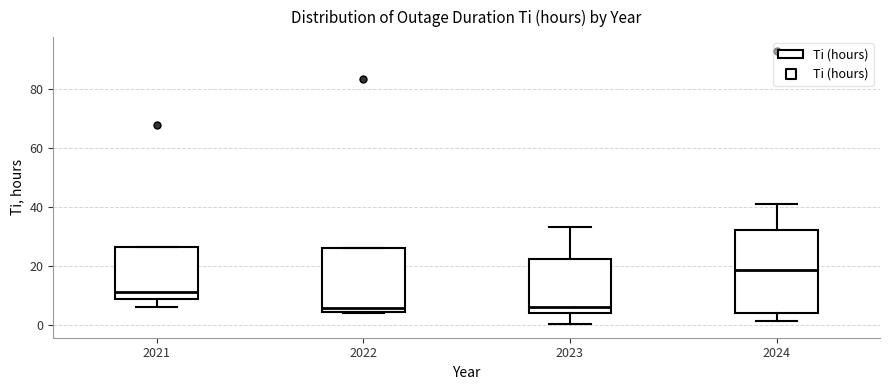

Reading left to right, transcribe this box plot: for each box, give where its median line is, the range the box spans, and where its two whiskers end, as read against the y-axis. The values are not printed on the chart, so give them approximately, as read against the axis.

2021: median 12, box 8 to 26, whiskers 6 to 26
2022: median 6, box 4 to 26, whiskers 4 to 26
2023: median 6, box 4 to 22, whiskers 0 to 34
2024: median 18, box 4 to 32, whiskers 2 to 42